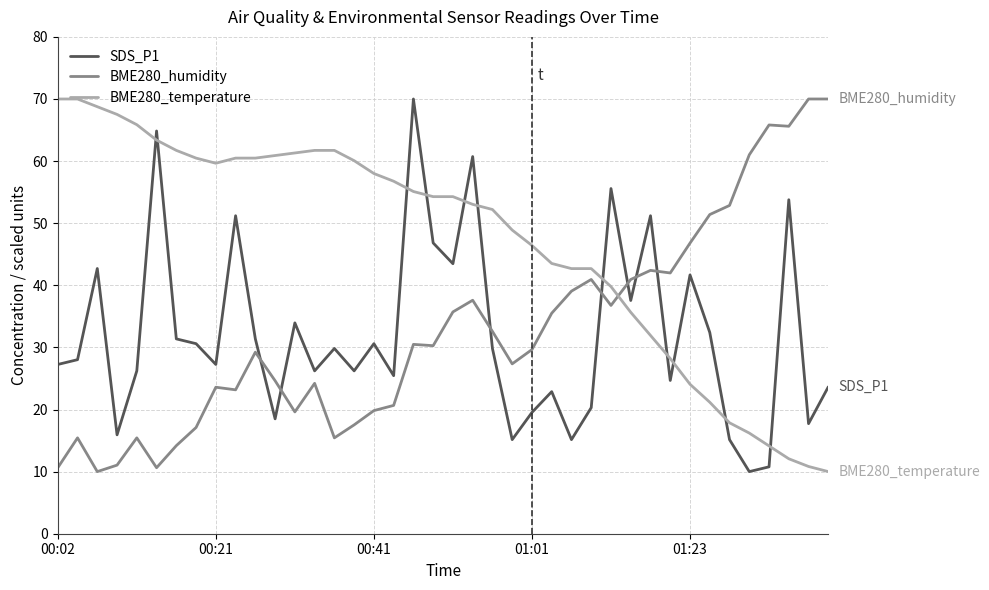

What is the maximum value shown in the chart?

70.0